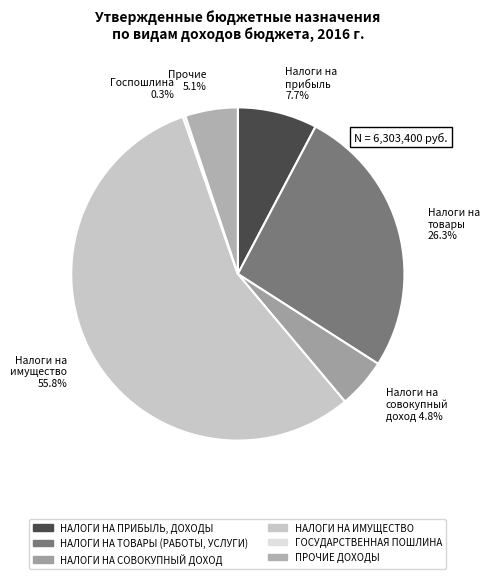

Rank the categories by value from lowest to highest.

ГОСУДАРСТВЕННАЯ ПОШЛИНА, НАЛОГИ НА СОВОКУПНЫЙ ДОХОД, ПРОЧИЕ ДОХОДЫ, НАЛОГИ НА ПРИБЫЛЬ, ДОХОДЫ, НАЛОГИ НА ТОВАРЫ (РАБОТЫ, УСЛУГИ), НАЛОГИ НА ИМУЩЕСТВО